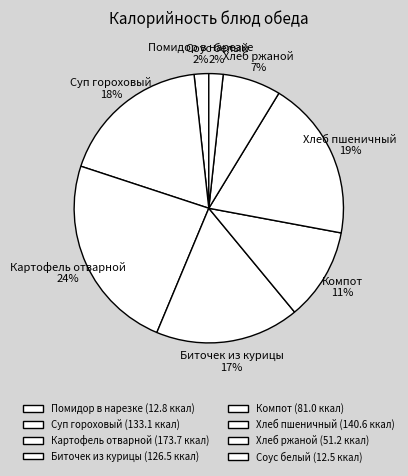

Between Хлеб ржаной and Соус белый, which is larger?

Хлеб ржаной